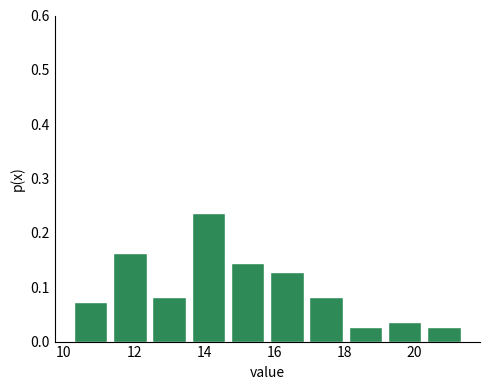

Reading left to right, transcribe this chart: for each bar, give the range it covers on the x-axis and its height. Neither the bar edges nor the heights are printed on the chart, so give them approximately, as read against the axes.

10.20 to 11.32: 0.07
11.32 to 12.44: 0.16
12.44 to 13.56: 0.08
13.56 to 14.68: 0.24
14.68 to 15.80: 0.15
15.80 to 16.92: 0.13
16.92 to 18.04: 0.08
18.04 to 19.16: 0.03
19.16 to 20.28: 0.04
20.28 to 21.40: 0.03